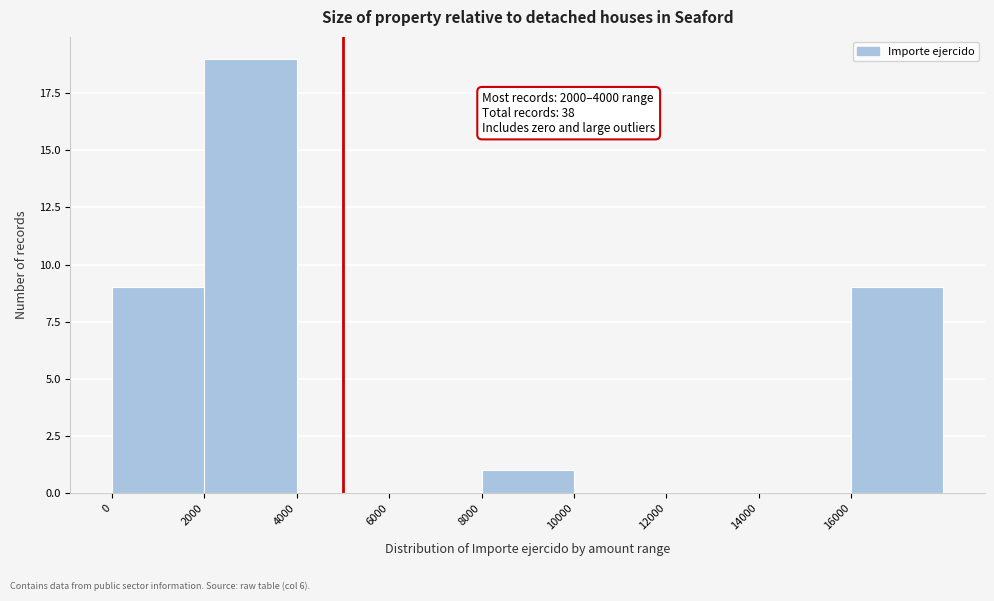

Which range on the x-axis has the tallest bar?

2000 to 4000